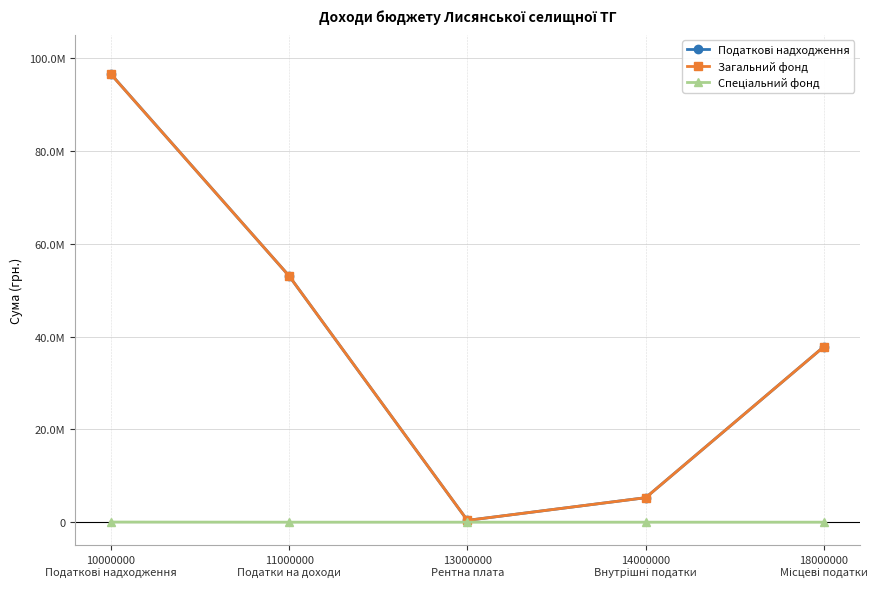

At which label does Податкові надходження first exceed 37829600?

10000000
Податкові надходження